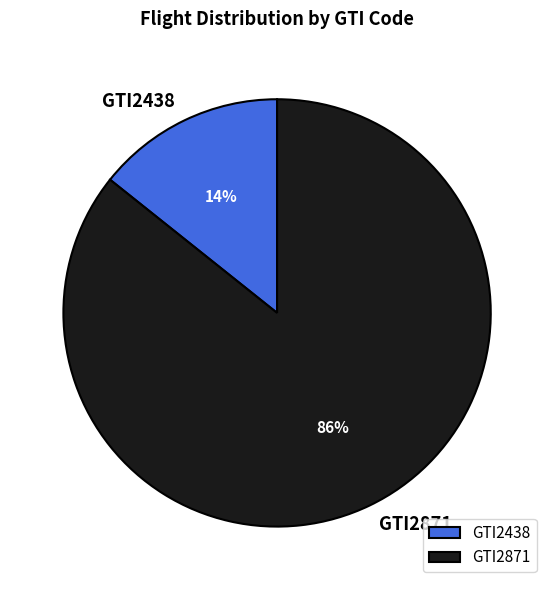

To the nearest percent, what portion does GTI2871 represent?

86%